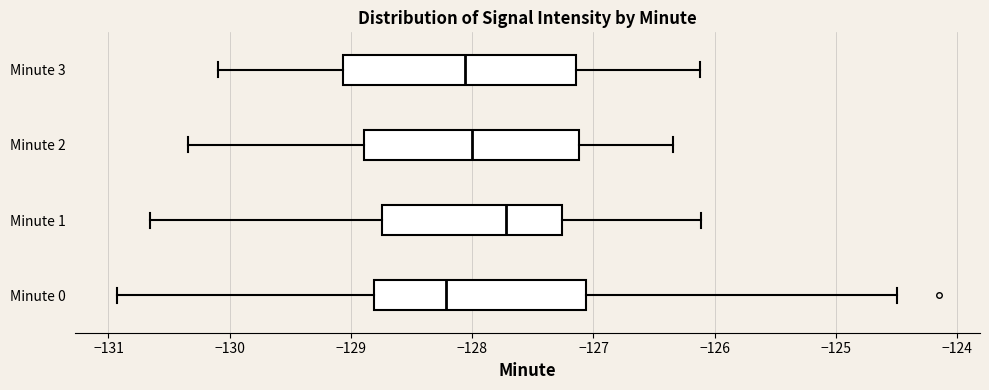

Reading bottom to top, transcribe this box plot: for each box, give where its median line is, the range the box spans, and where its two whiskers end, as read against the x-axis. The values are not printed on the chart, so give them approximately, as read against the axis.

Minute 0: median -128.2, box -128.8 to -127.1, whiskers -130.9 to -124.5
Minute 1: median -127.7, box -128.7 to -127.3, whiskers -130.7 to -126.1
Minute 2: median -128.0, box -128.9 to -127.1, whiskers -130.3 to -126.3
Minute 3: median -128.1, box -129.1 to -127.1, whiskers -130.1 to -126.1